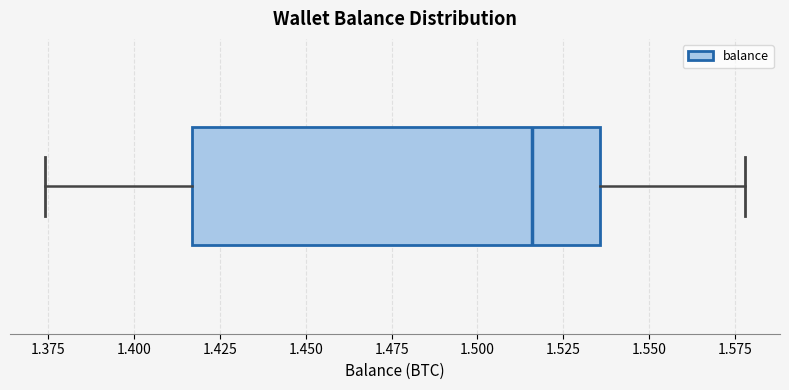

Read this box plot against the x-axis: the position of the median line, the range covered by the box, and the ends of both whiskers. The values are not printed on the chart, so give them approximately, as read against the axis.

median 1.515, box 1.415 to 1.535, whiskers 1.375 to 1.580